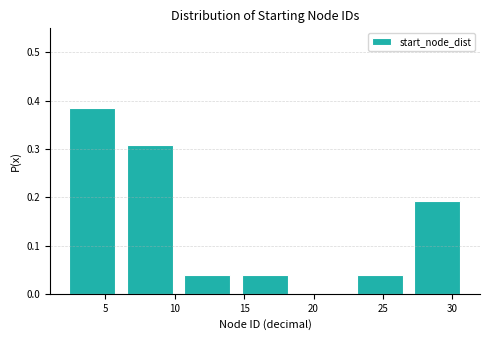

Reading left to right, transcribe this chart: for each bar, give the range it covers on the x-axis and its height. Neither the bar edges nor the heights are printed on the chart, so give them approximately, as read against the axes.

2.0 to 6.0: 0.38
6.0 to 10.5: 0.31
10.5 to 14.5: 0.04
14.5 to 18.5: 0.04
18.5 to 22.5: 0
22.5 to 27.0: 0.04
27.0 to 31.0: 0.19